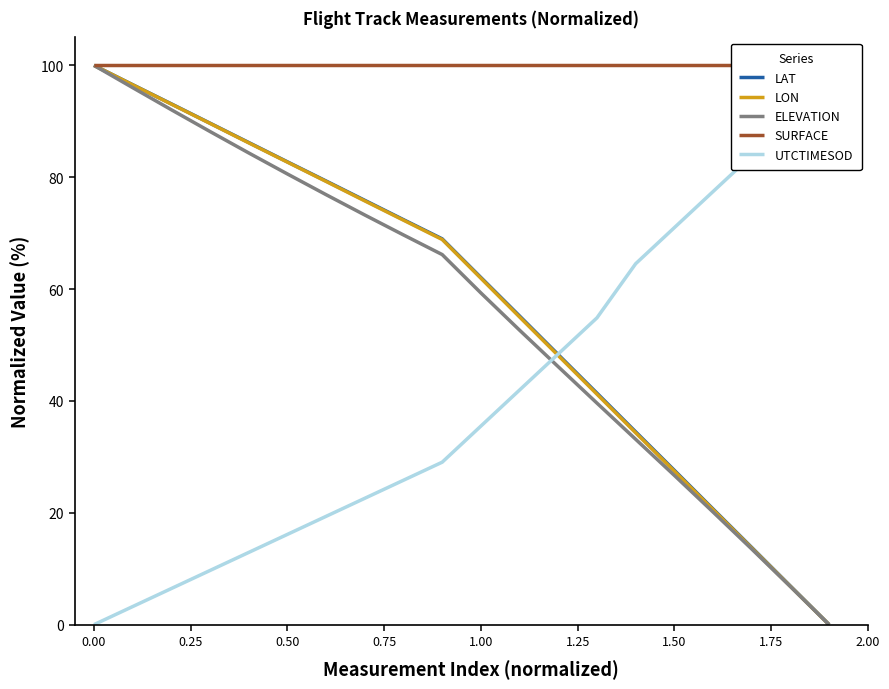

Is it true that UTCTIMESOD equals 5.8 at 1.00?

False